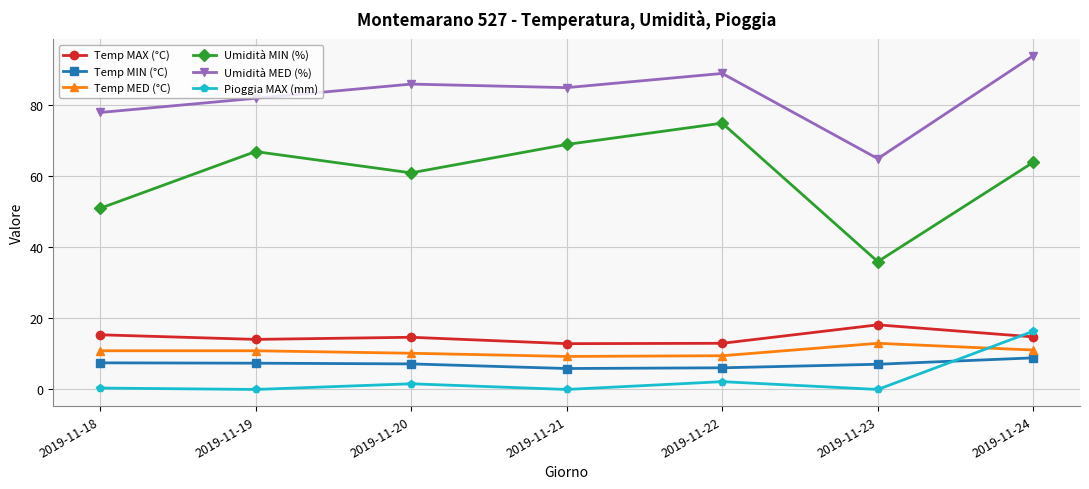

What are all the series names shown in the legend?

Temp MAX (°C), Temp MIN (°C), Temp MED (°C), Umidità MIN (%), Umidità MED (%), Pioggia MAX (mm)